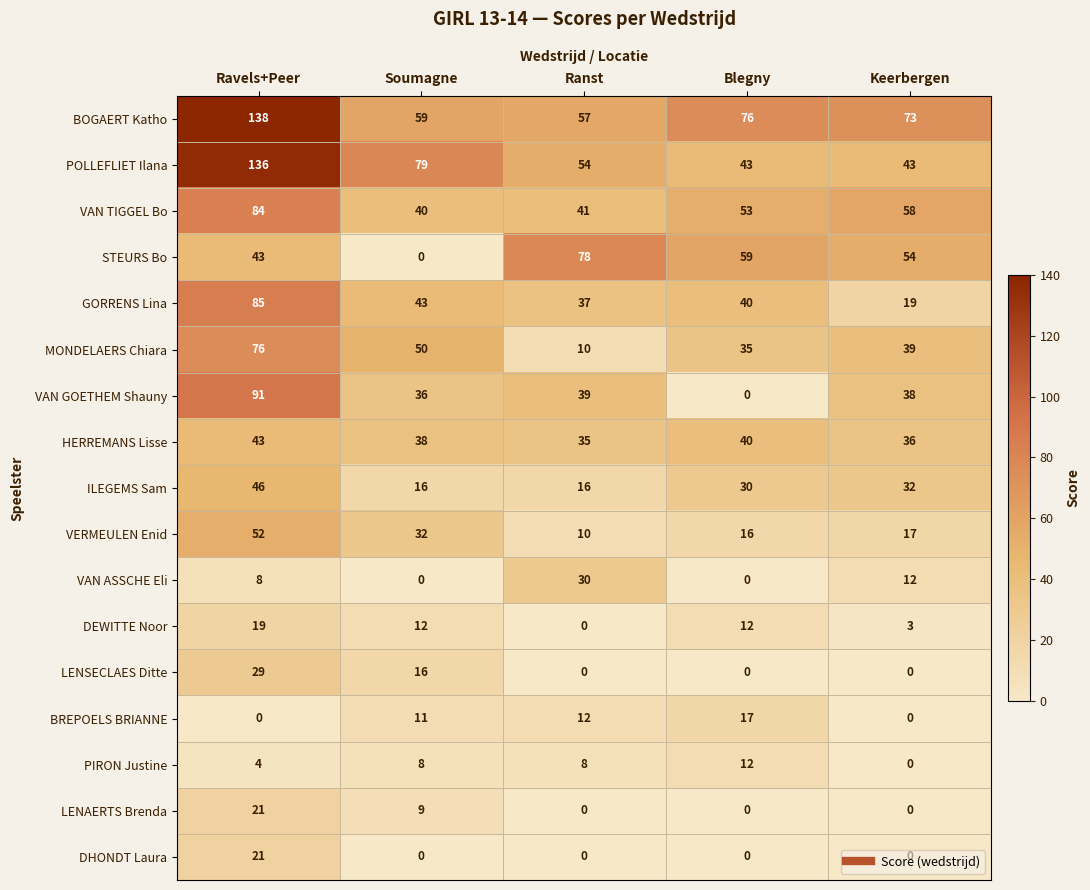

What is the sum of all VERMEULEN Enid values?

127